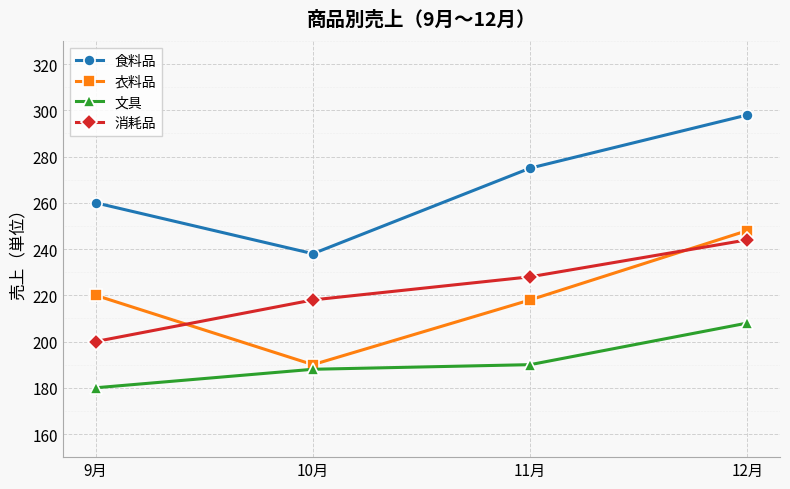

Does the chart display data point markers on the line(s)?

Yes